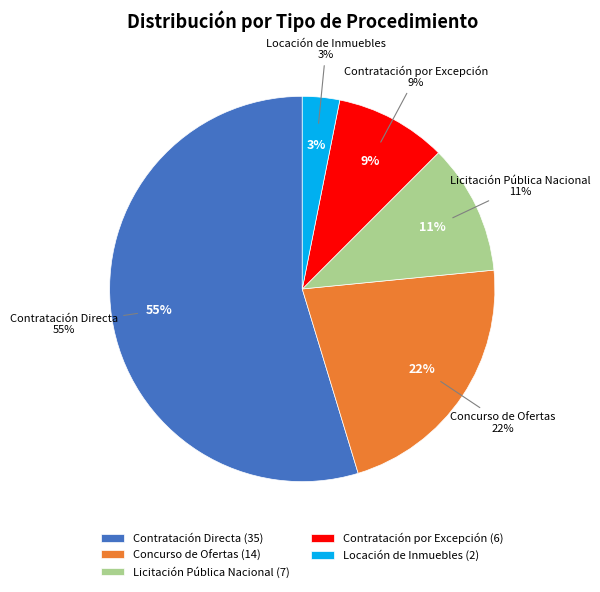

To the nearest percent, what portion does Concurso de Ofertas represent?

22%